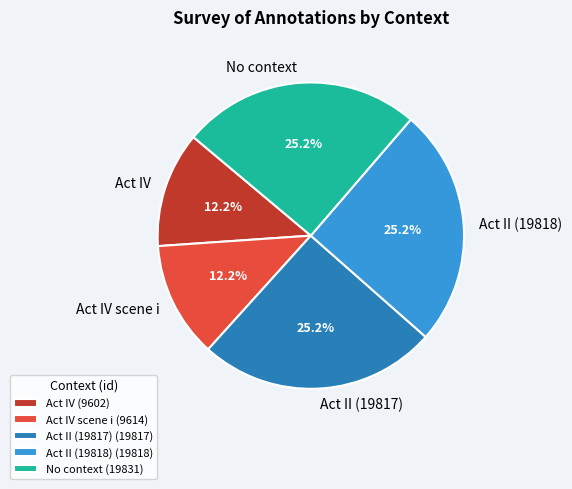

To the nearest percent, what percentage of the pie is Act IV scene i?

12%